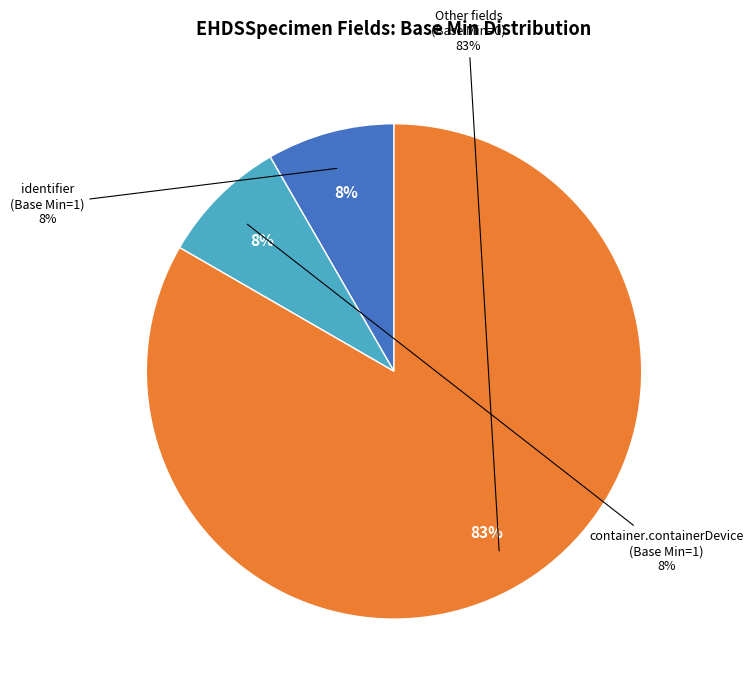

Is it true that EHDSSpecimen.collectionProcedureMethod (Min=0) is 0% of the pie?

True